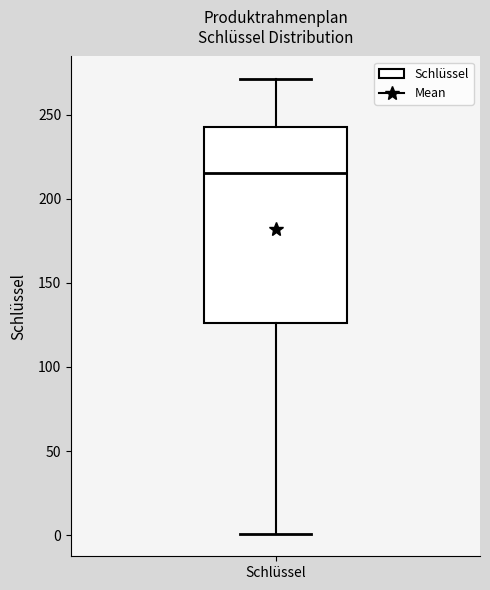

Read this box plot against the y-axis: the position of the median line, the range covered by the box, and the ends of both whiskers. The values are not printed on the chart, so give them approximately, as read against the axis.

median 215, box 125 to 245, whiskers 0 to 270